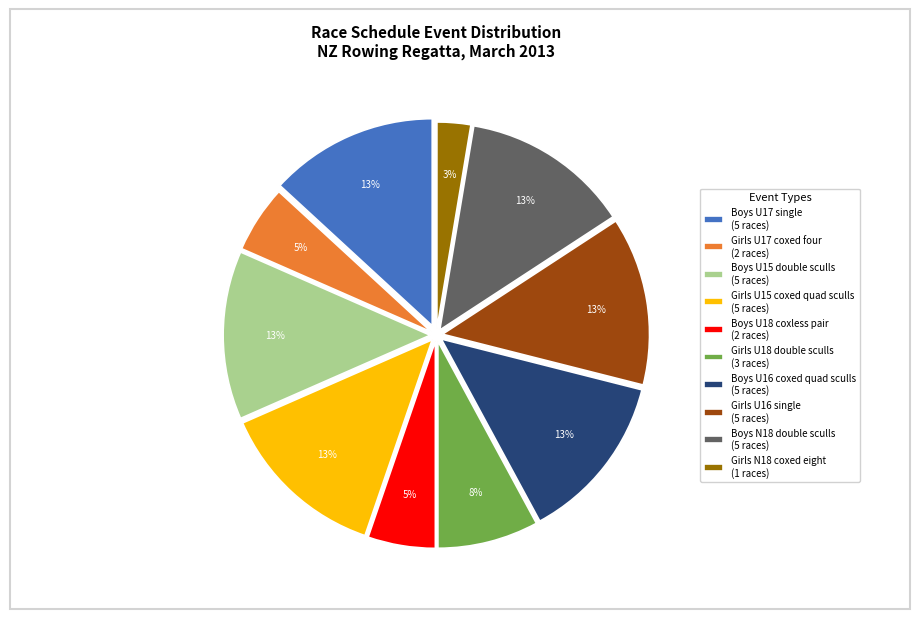

Which has a higher value, Girls U15 coxed quad sculls (5 races) or Girls U18 double sculls (3 races)?

Girls U15 coxed quad sculls (5 races)